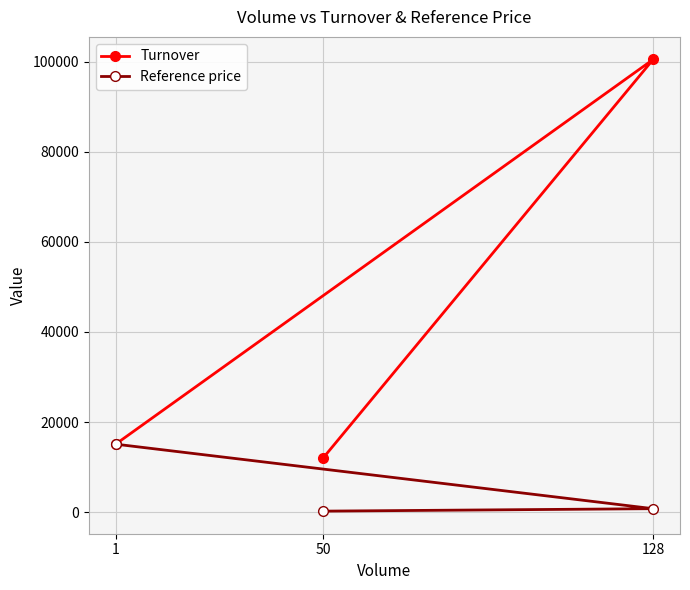

Where does the Reference price series first go above 784?

1